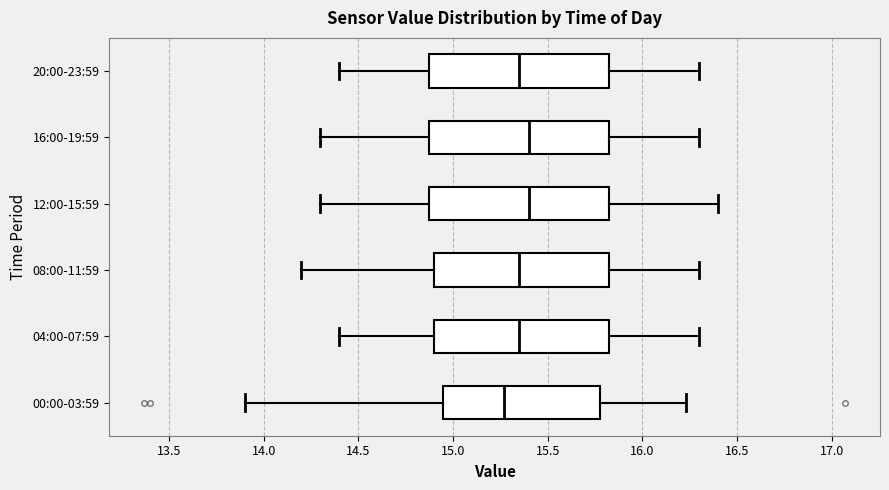

Which box has the furthest to the left median line?

00:00-03:59